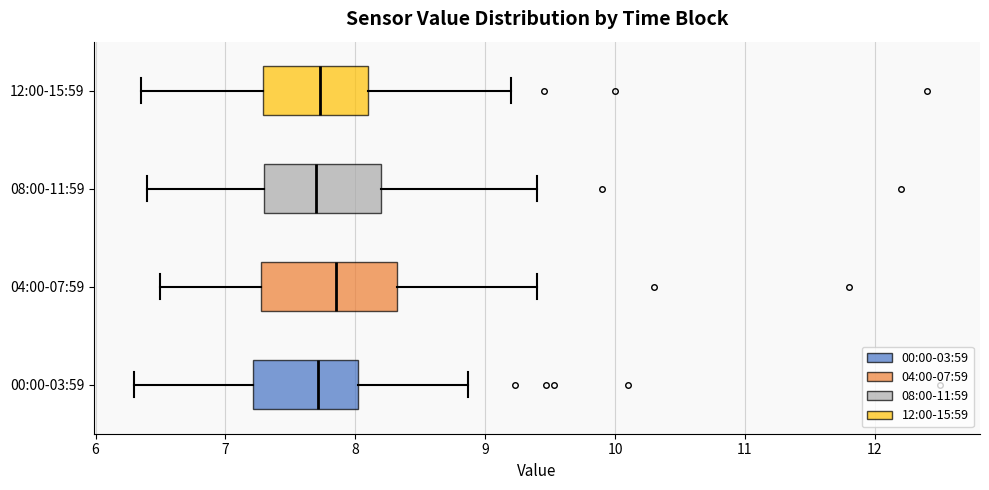

Reading bottom to top, transcribe this box plot: for each box, give where its median line is, the range the box spans, and where its two whiskers end, as read against the x-axis. The values are not printed on the chart, so give them approximately, as read against the axis.

00:00-03:59: median 7.7, box 7.2 to 8.0, whiskers 6.3 to 8.9
04:00-07:59: median 7.9, box 7.3 to 8.3, whiskers 6.5 to 9.4
08:00-11:59: median 7.7, box 7.3 to 8.2, whiskers 6.4 to 9.4
12:00-15:59: median 7.7, box 7.3 to 8.1, whiskers 6.4 to 9.2